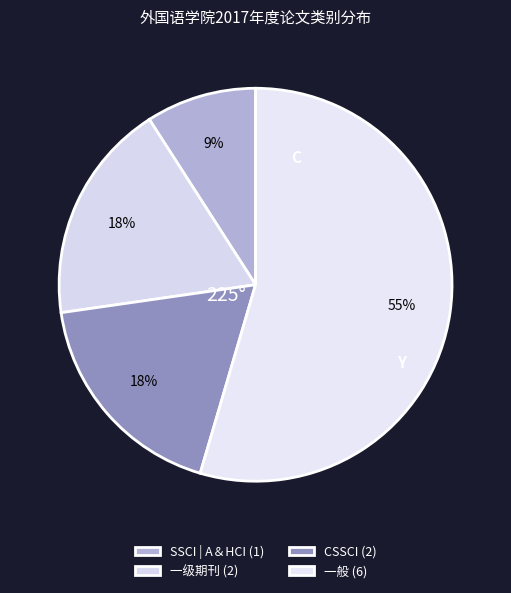

To the nearest percent, what is the average slice percentage?

25%